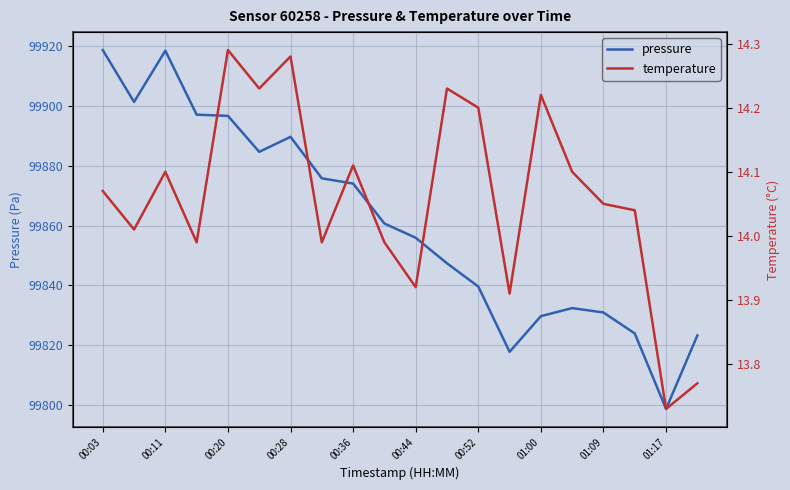

What is the average value of the pressure series?

99860.8